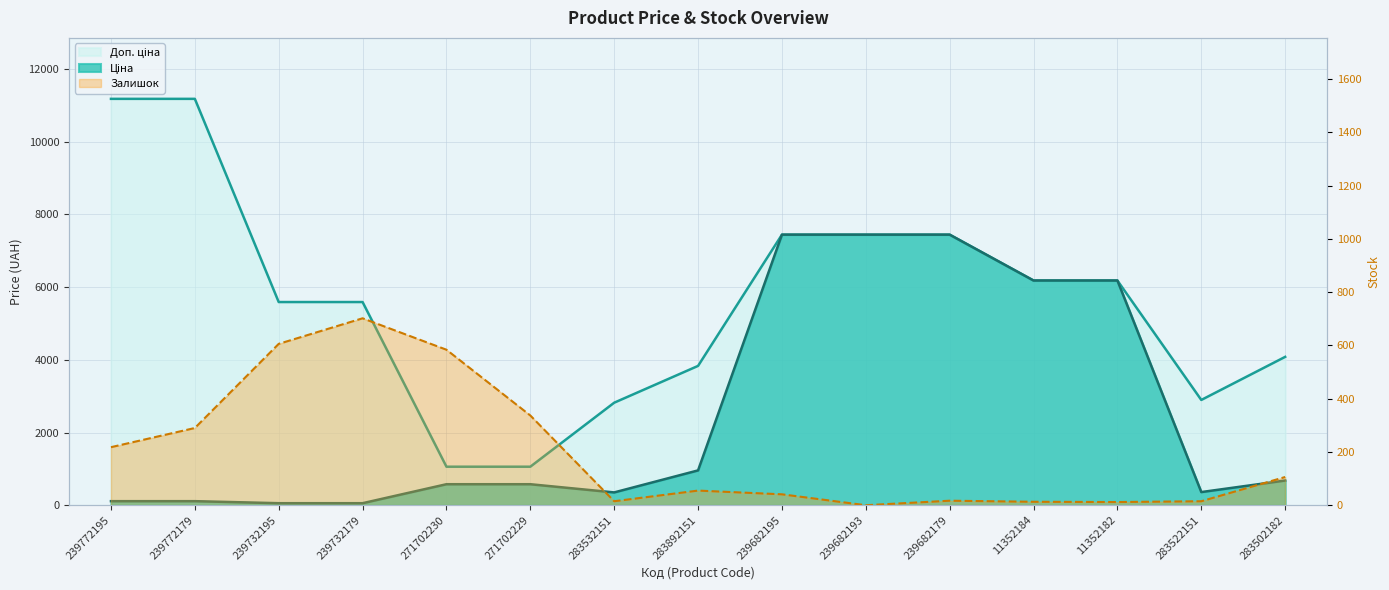

True or false: Ціна and Доп. ціна intersect in this chart.

False